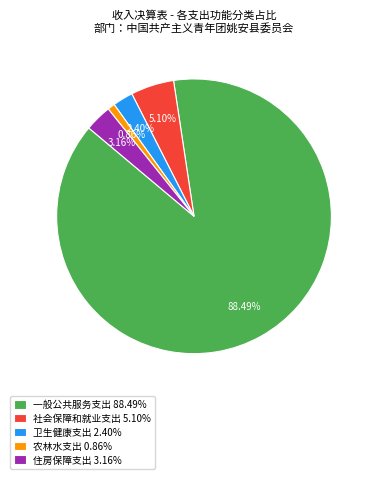

Do 社会保障和就业支出 and 住房保障支出 together represent more than half of the pie?

No